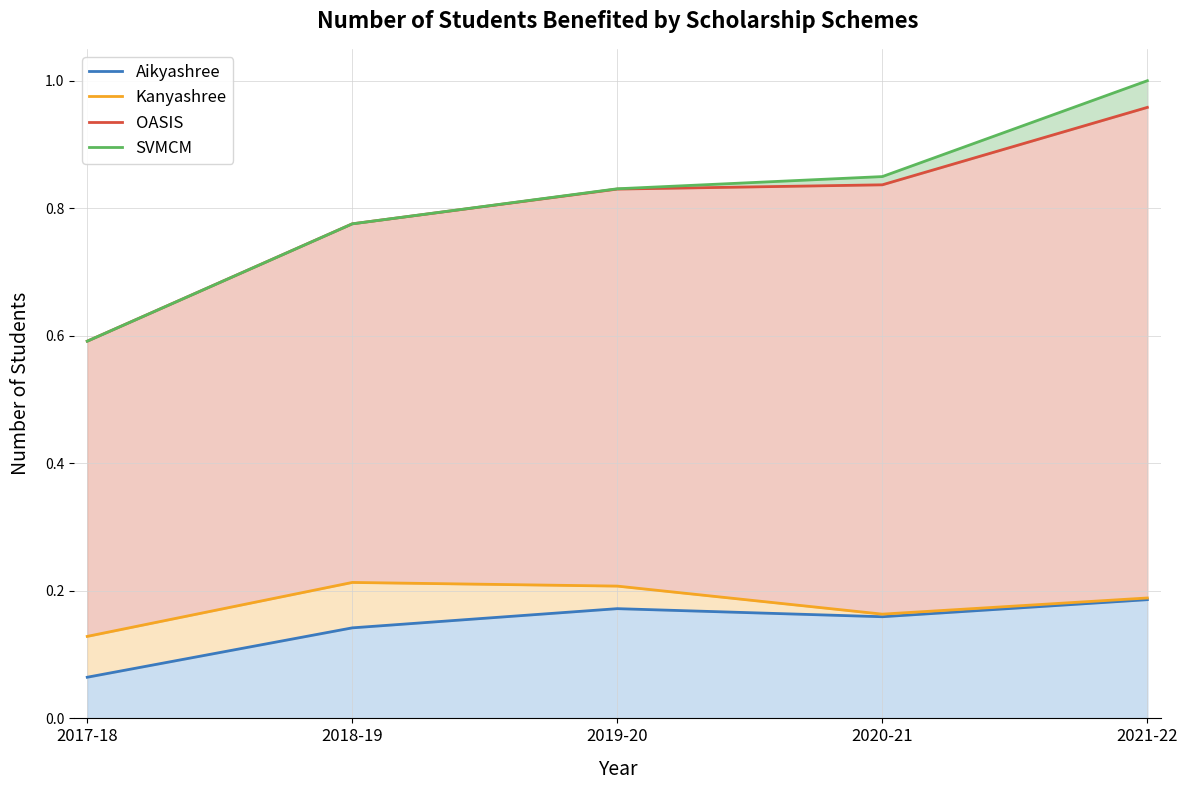

Where is SVMCM nearest to the value 0?

2017-18